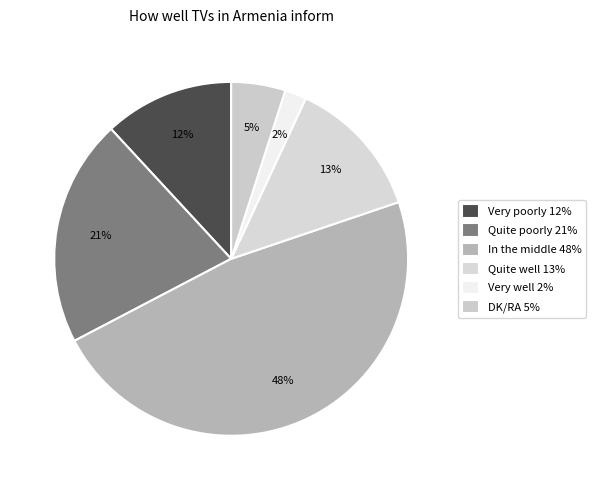

The Quite poorly slice represents 21% of the pie. True or false?

True